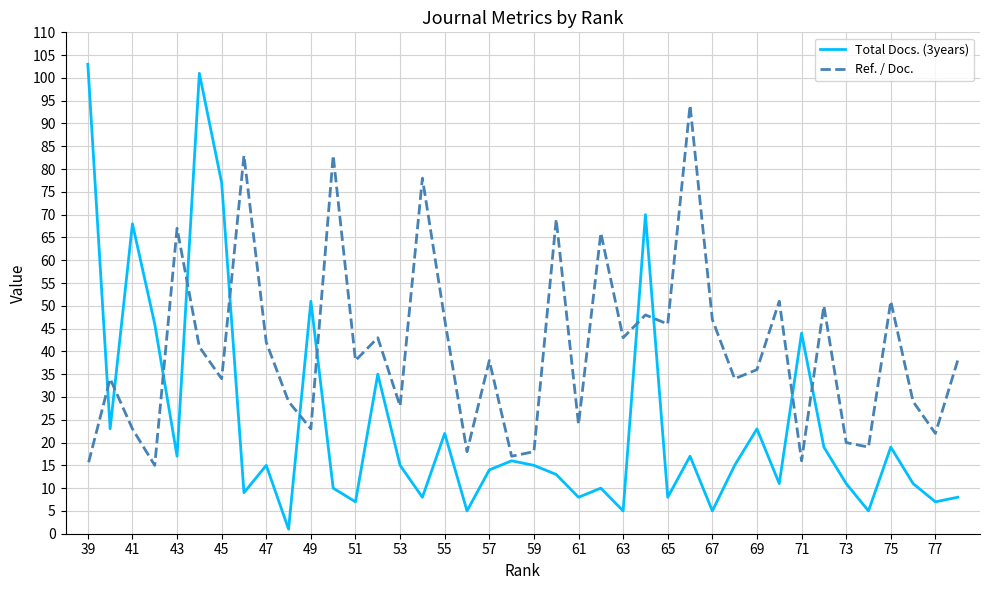

Which series has the widest spread of values?

Total Docs. (3years)